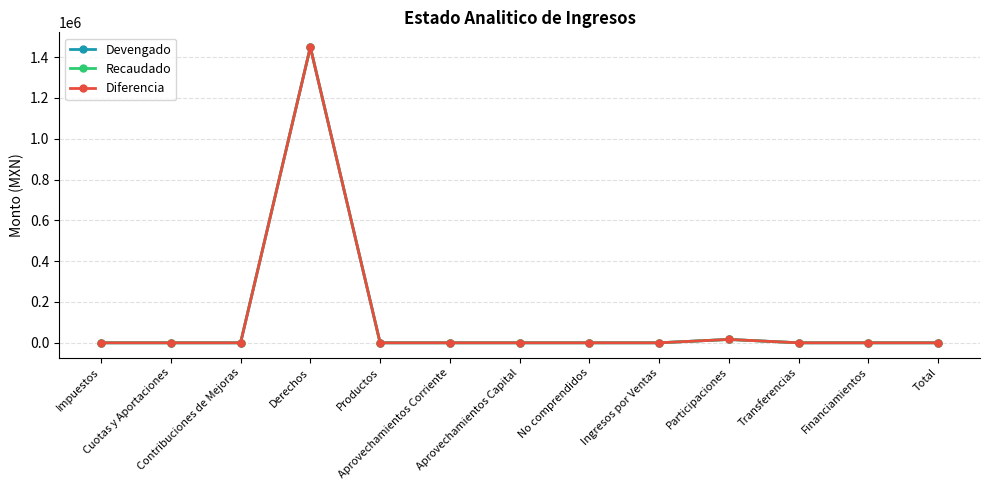

Does the chart have visible grid lines?

Yes